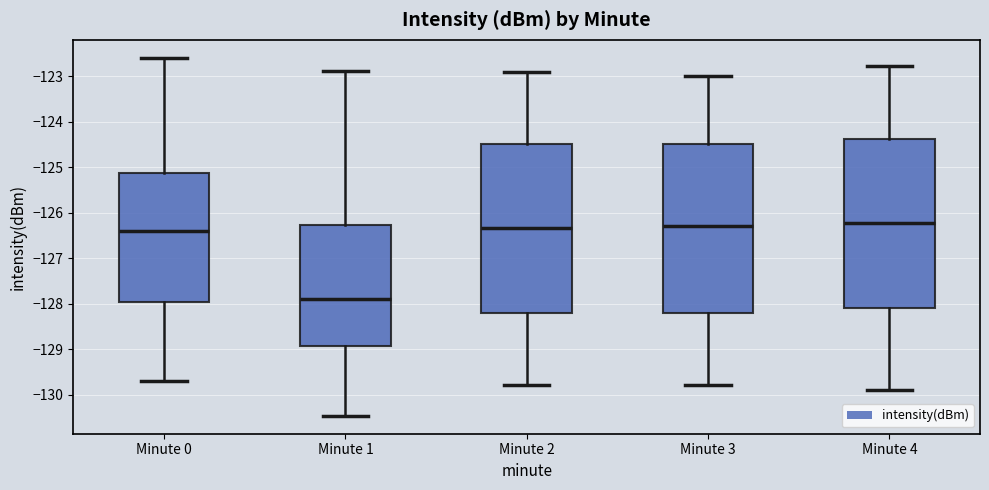

Reading left to right, transcribe this box plot: for each box, give where its median line is, the range the box spans, and where its two whiskers end, as read against the y-axis. The values are not printed on the chart, so give them approximately, as read against the axis.

Minute 0: median -126.4, box -128.0 to -125.1, whiskers -129.7 to -122.6
Minute 1: median -127.9, box -128.9 to -126.3, whiskers -130.5 to -122.9
Minute 2: median -126.3, box -128.2 to -124.5, whiskers -129.8 to -122.9
Minute 3: median -126.3, box -128.2 to -124.5, whiskers -129.8 to -123.0
Minute 4: median -126.2, box -128.1 to -124.4, whiskers -129.9 to -122.8